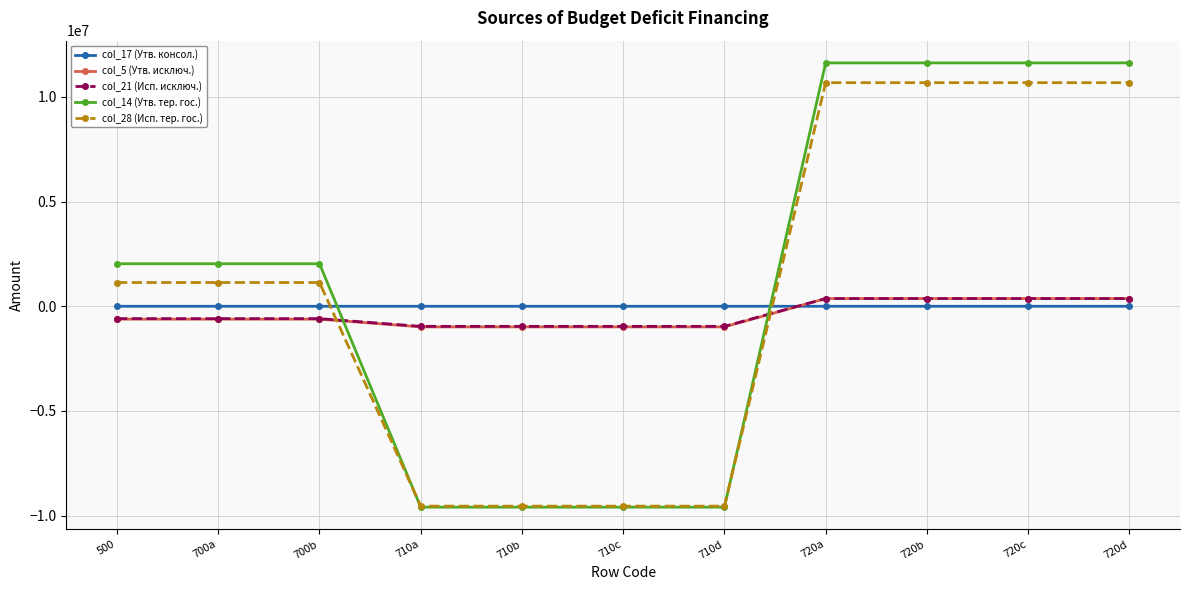

Which series has the widest spread of values?

col_14 (Утв. тер. гос.)